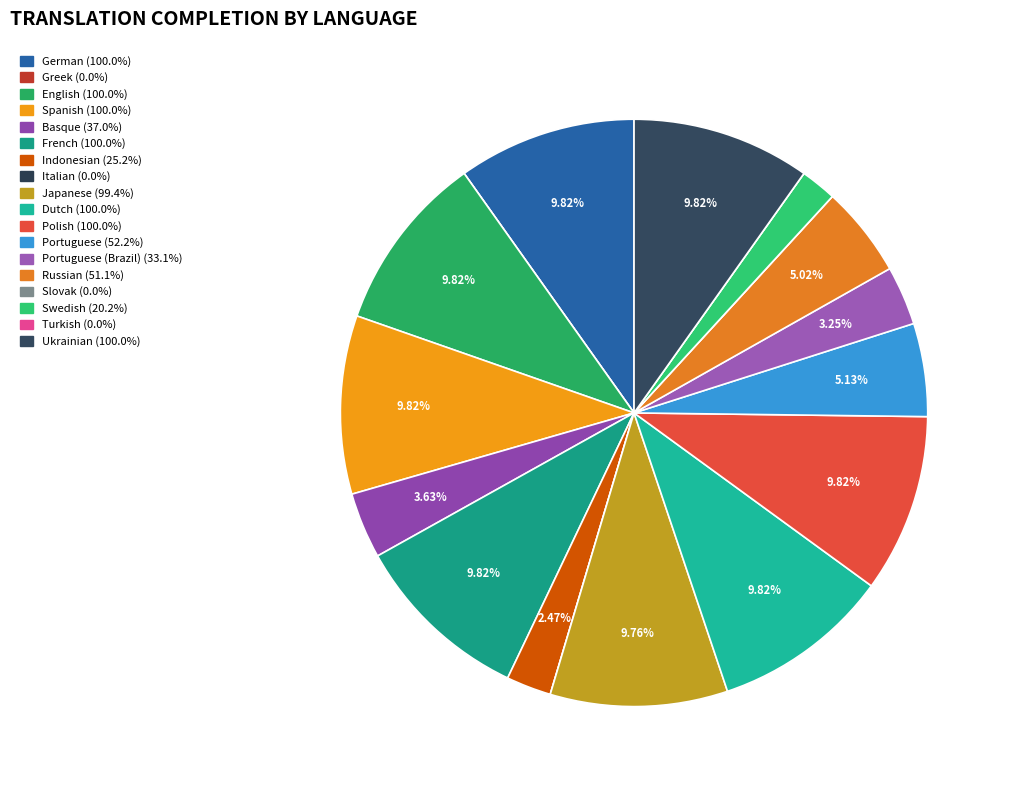

Rank the categories by value from lowest to highest.

Greek, Italian, Slovak, Turkish, Swedish, Indonesian, Portuguese (Brazil), Basque, Russian, Portuguese, Japanese, German, English, Spanish, French, Dutch, Polish, Ukrainian